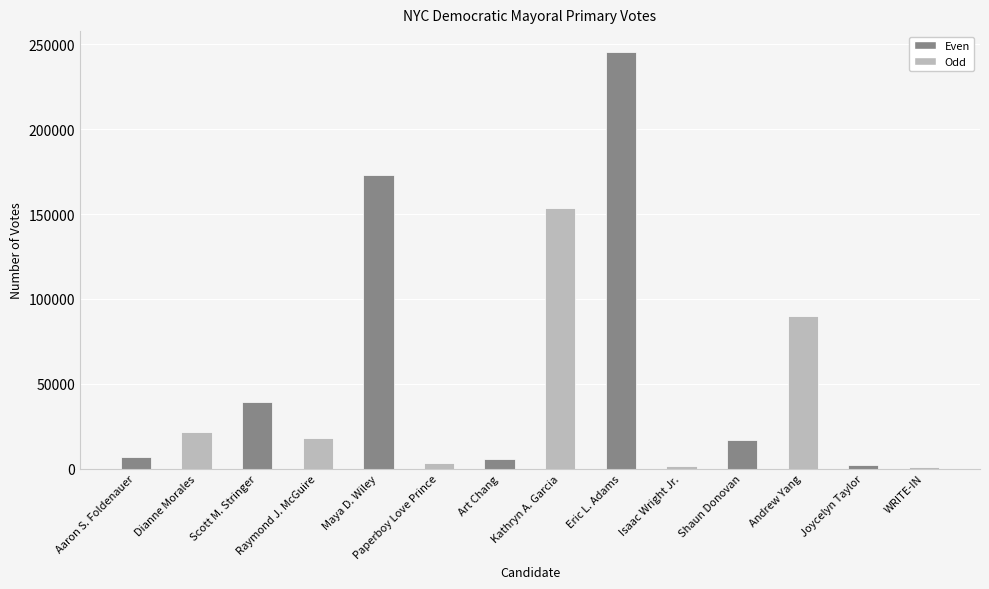

Between Maya D. Wiley and Art Chang, which is larger?

Maya D. Wiley